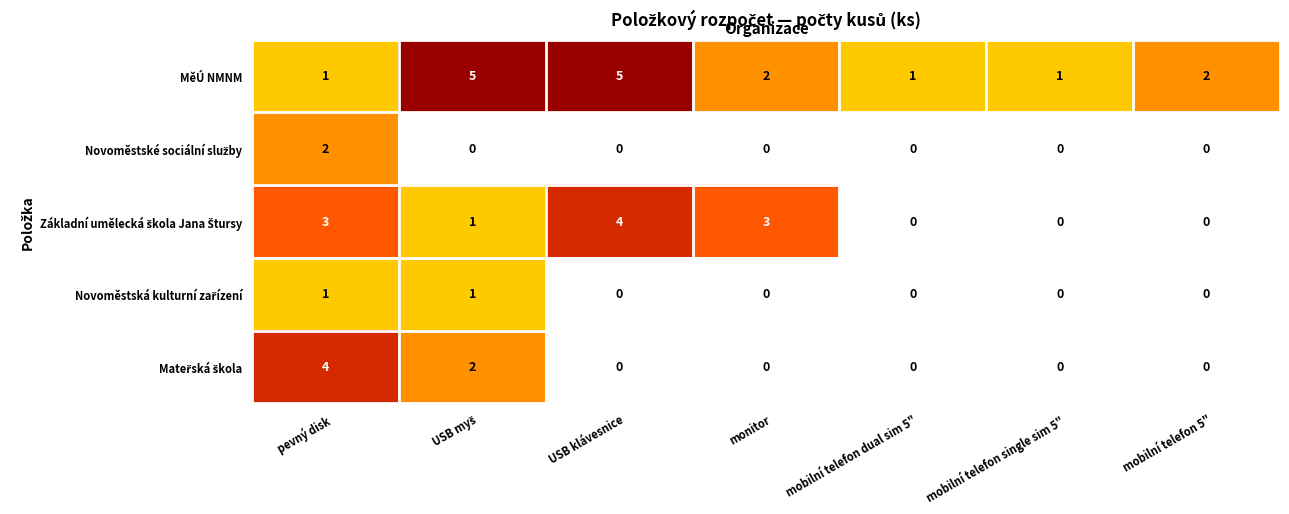

How many series are shown in this chart?

5